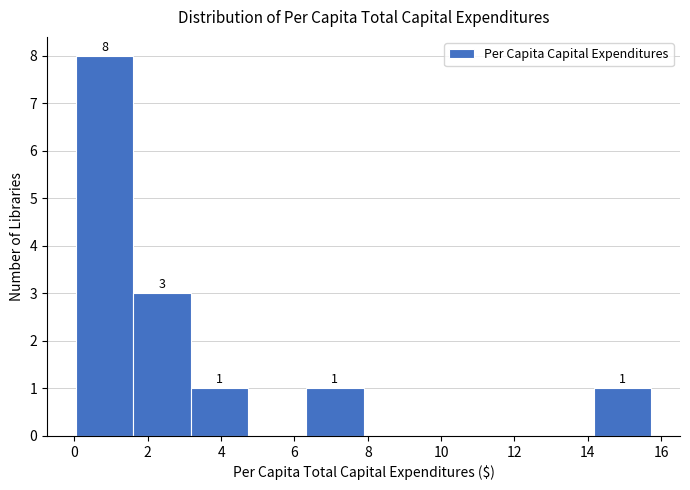

Which range on the x-axis has the tallest bar?

0.0 to 1.6